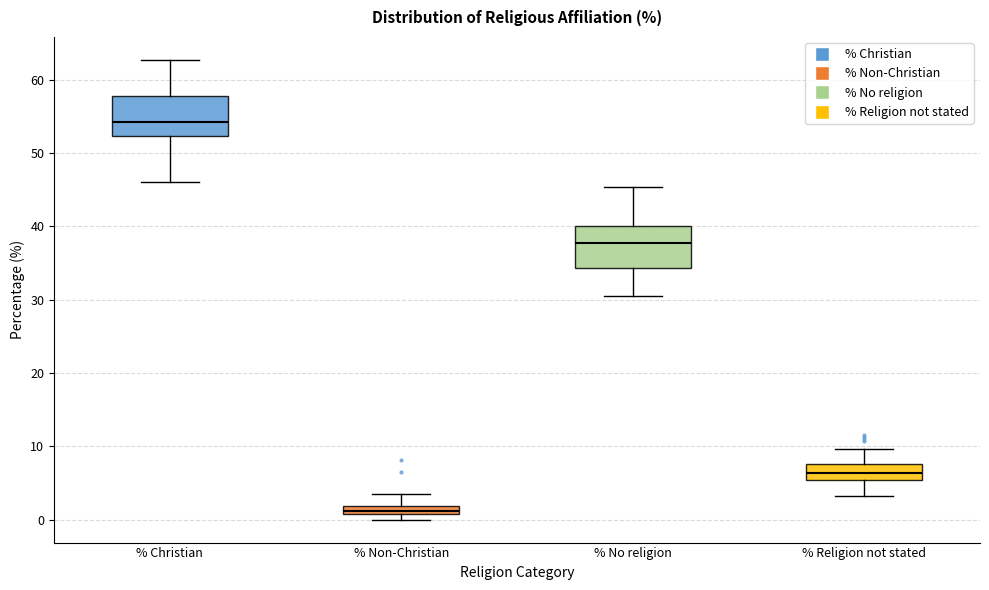

Where is the lower edge of the box for % Christian on the y-axis? The values are not printed on the chart, so give them approximately, as read against the axis.

52